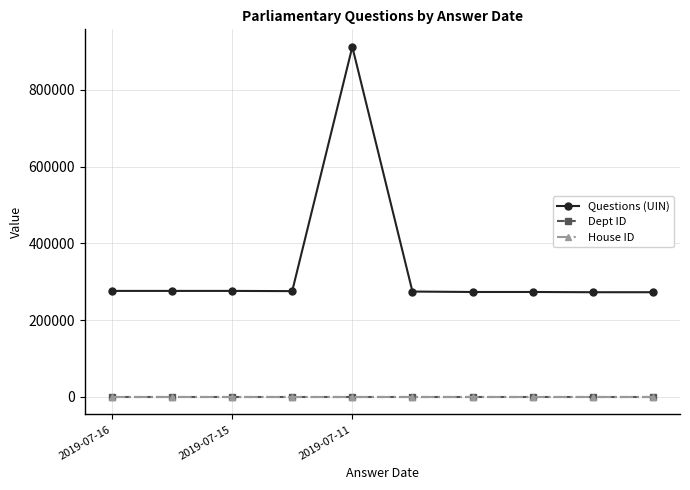

Which series has the largest total across all categories?

Questions (UIN)